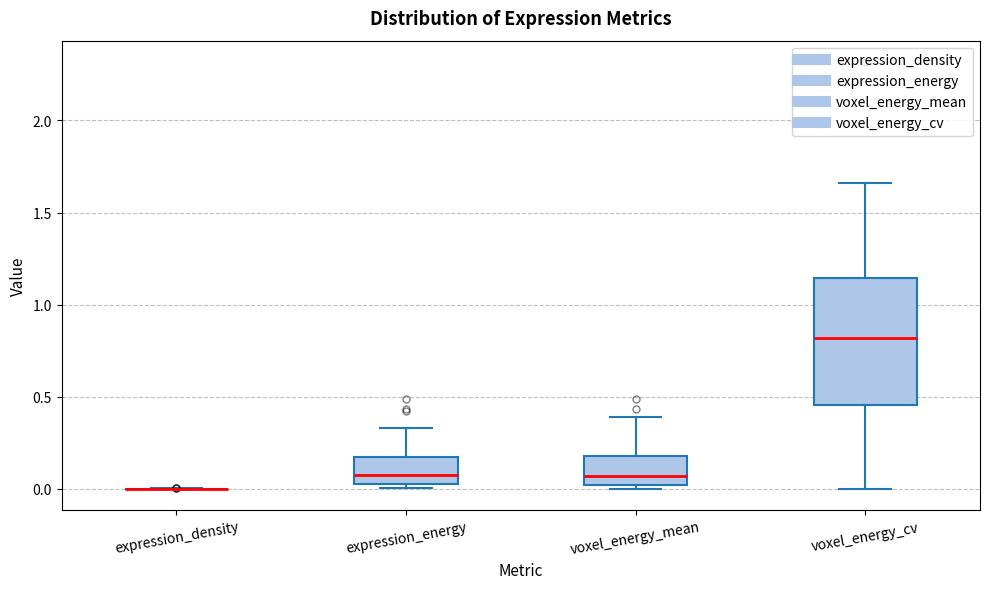

Reading left to right, transcribe this box plot: for each box, give where its median line is, the range the box spans, and where its two whiskers end, as read against the y-axis. The values are not printed on the chart, so give them approximately, as read against the axis.

expression_density: box collapsed to a line at 0.00, whiskers 0.00 to 0.00
expression_energy: median 0.10, box 0.00 to 0.15, whiskers 0.00 (just below the box's lower edge) to 0.35
voxel_energy_mean: median 0.05, box 0.00 to 0.20, whiskers 0.00 (just below the box's lower edge) to 0.40
voxel_energy_cv: median 0.80, box 0.45 to 1.15, whiskers 0.00 to 1.65